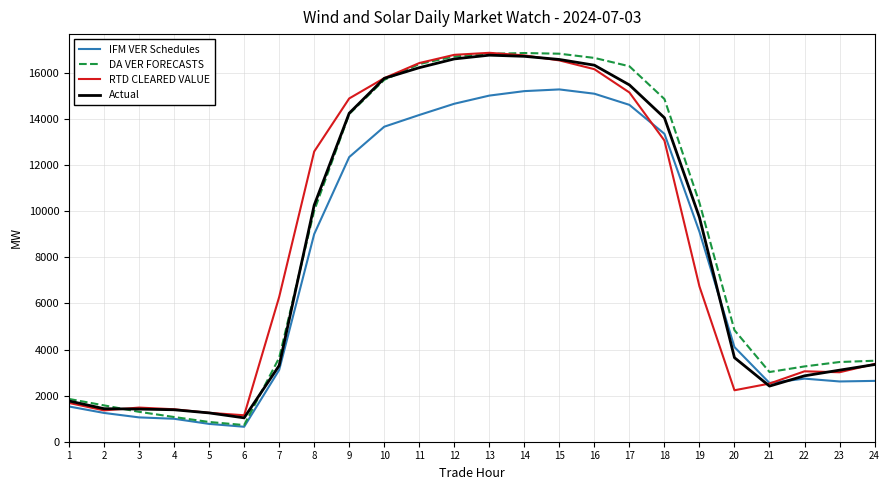

What are all the series names shown in the legend?

IFM VER Schedules, DA VER FORECASTS, RTD CLEARED VALUE, Actual